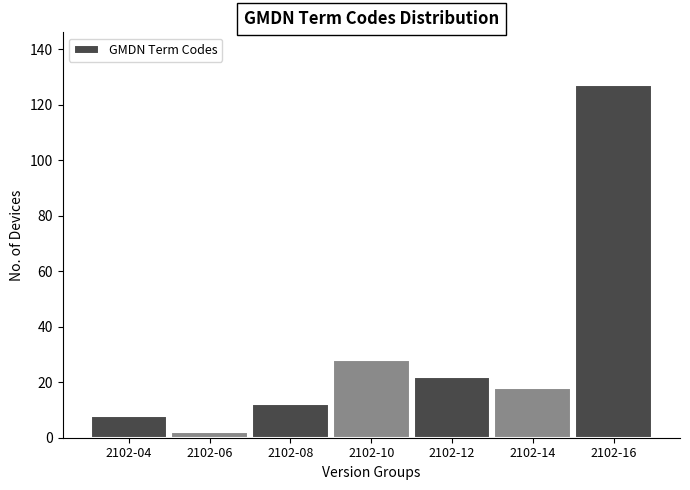

Reading left to right, transcribe all the data shown in this chart.

8	2	12	28	22	18	127